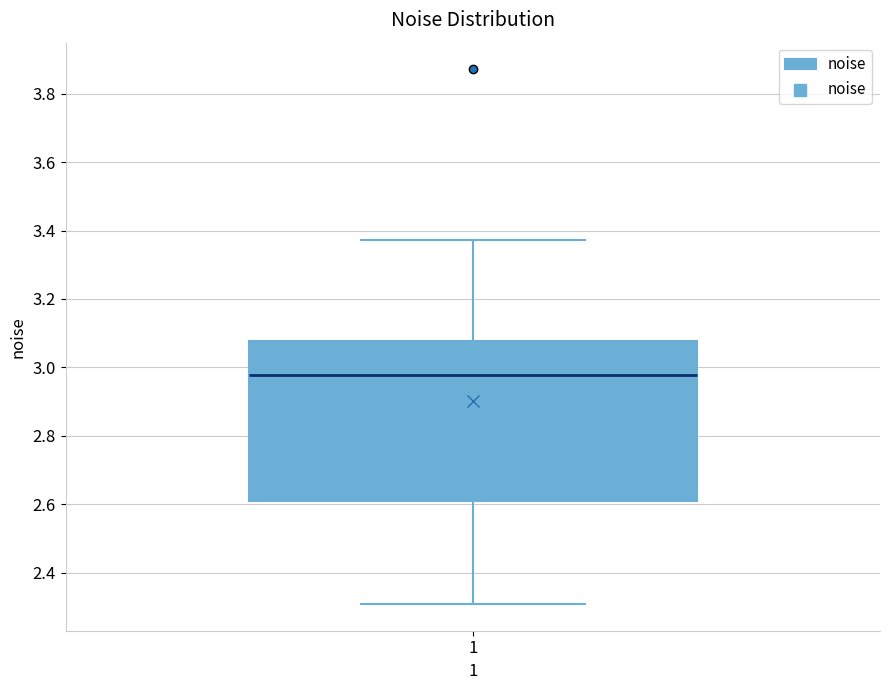

Where does the upper whisker of the box at x = 1 end on the y-axis? The values are not printed on the chart, so give them approximately, as read against the axis.

3.38